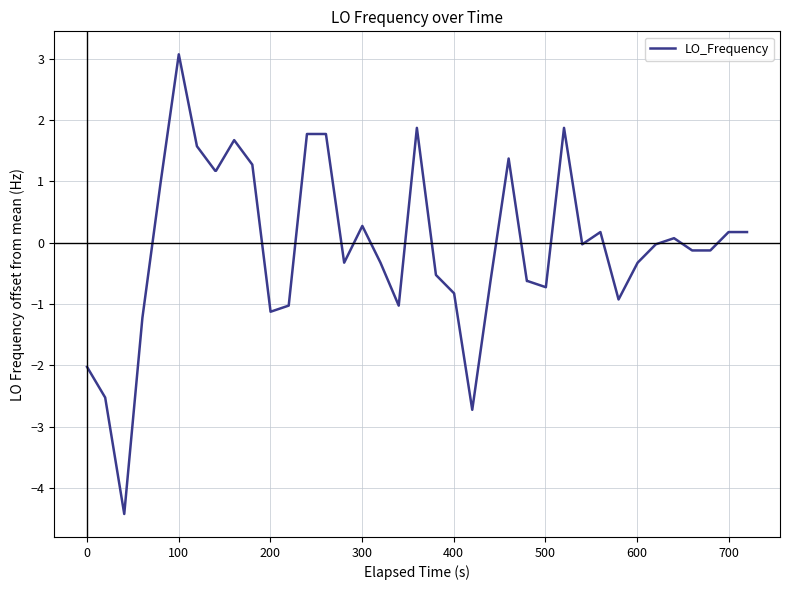

Count the number of categories in the chart.

40